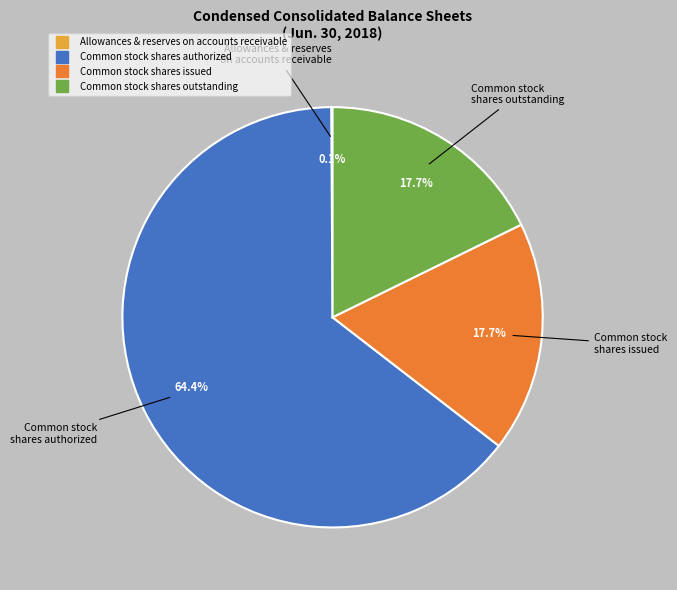

Is there a majority slice in this chart?

Yes